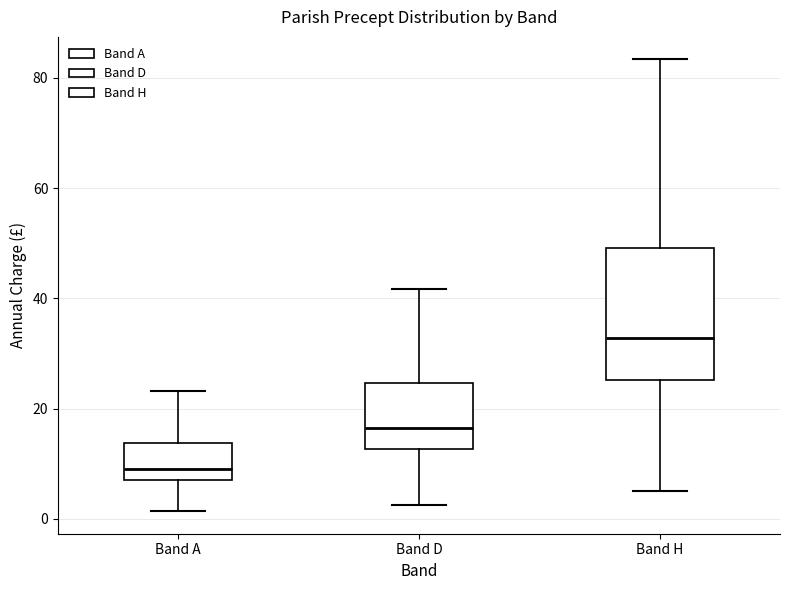

Reading left to right, read every box against the y-axis: the position of its median line, the range the box covers, and the ends of its whiskers. The values are not printed on the chart, so give them approximately, as read against the axis.

Band A: median 10, box 8 to 14, whiskers 2 to 24
Band D: median 16, box 12 to 24, whiskers 2 to 42
Band H: median 32, box 26 to 50, whiskers 4 to 84